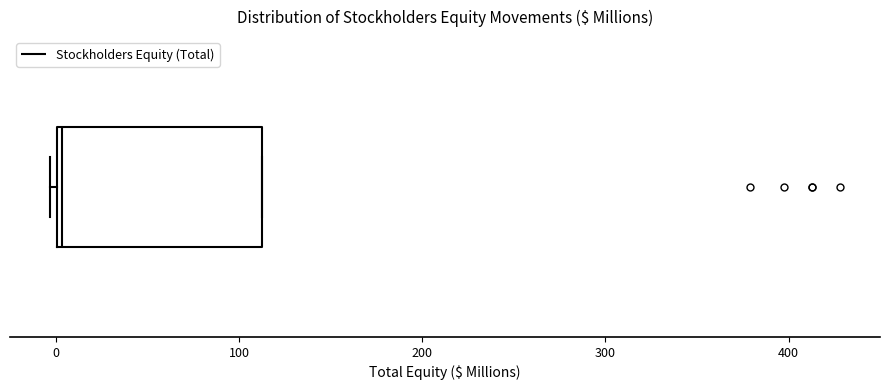

Transcribe this box plot: give where the median line is, the range the box spans, and where the two whiskers end, as read against the x-axis. The values are not printed on the chart, so give them approximately, as read against the axis.

median 0, box 0 to 110, whiskers 0 (just left of the box's left edge) to 110